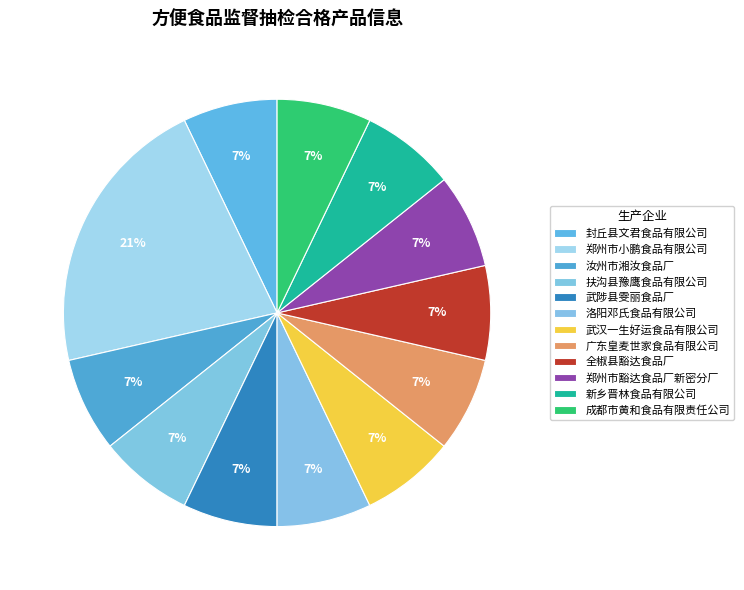

Which category has the biggest portion of the pie?

郑州市小鹏食品有限公司